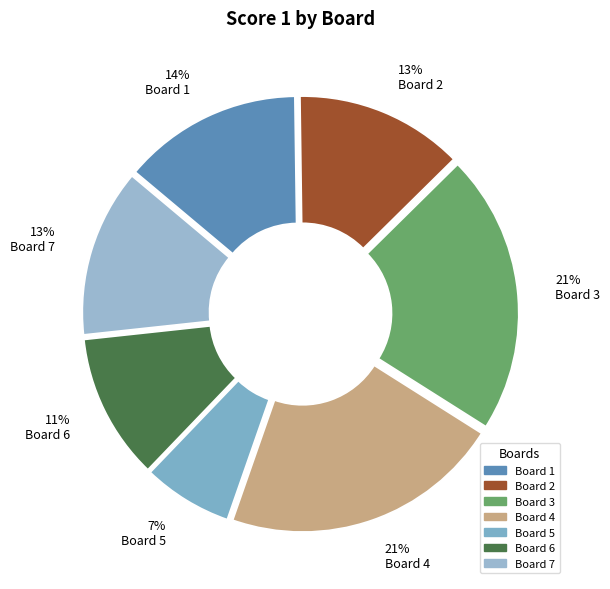

To the nearest percent, what portion does 13% Board 2 represent?

13%